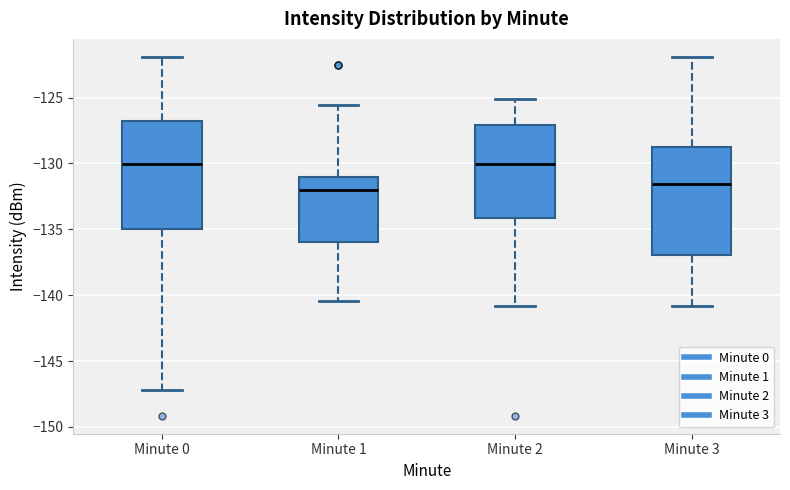

Reading left to right, transcribe this box plot: for each box, give where its median line is, the range the box spans, and where its two whiskers end, as read against the y-axis. The values are not printed on the chart, so give them approximately, as read against the axis.

Minute 0: median -130.0, box -135.0 to -126.5, whiskers -147.0 to -122.0
Minute 1: median -132.0, box -136.0 to -131.0, whiskers -140.5 to -125.5
Minute 2: median -130.0, box -134.0 to -127.0, whiskers -141.0 to -125.0
Minute 3: median -131.5, box -137.0 to -129.0, whiskers -141.0 to -122.0